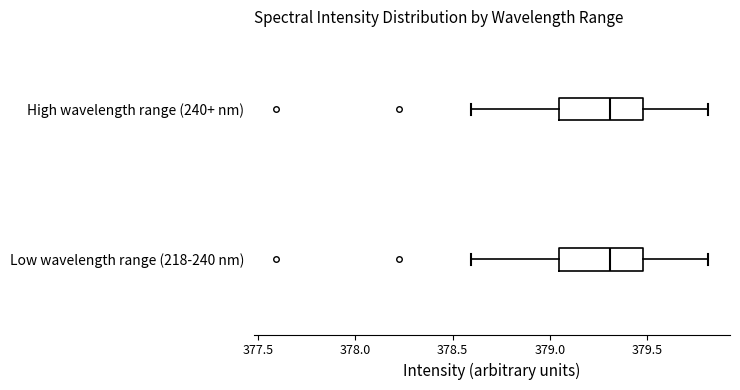

Where is the left edge of the box for High wavelength range (240+ nm) on the x-axis? The values are not printed on the chart, so give them approximately, as read against the axis.

379.05